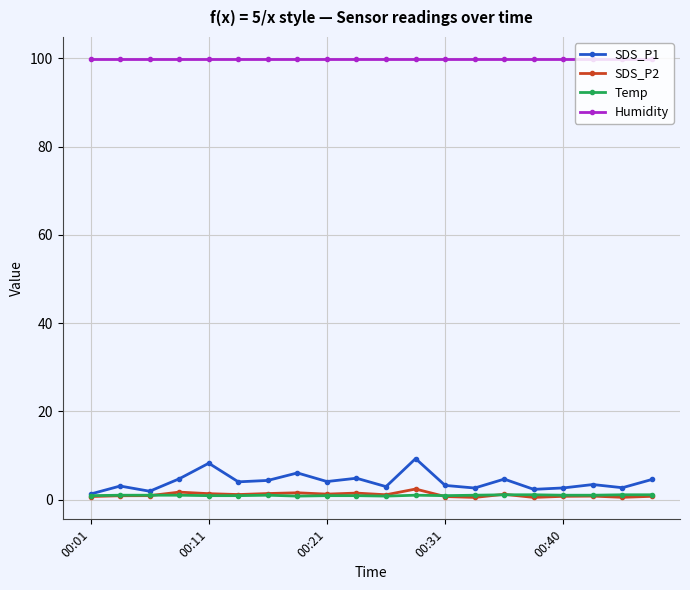

True or false: Temp and Humidity cross at least once.

False